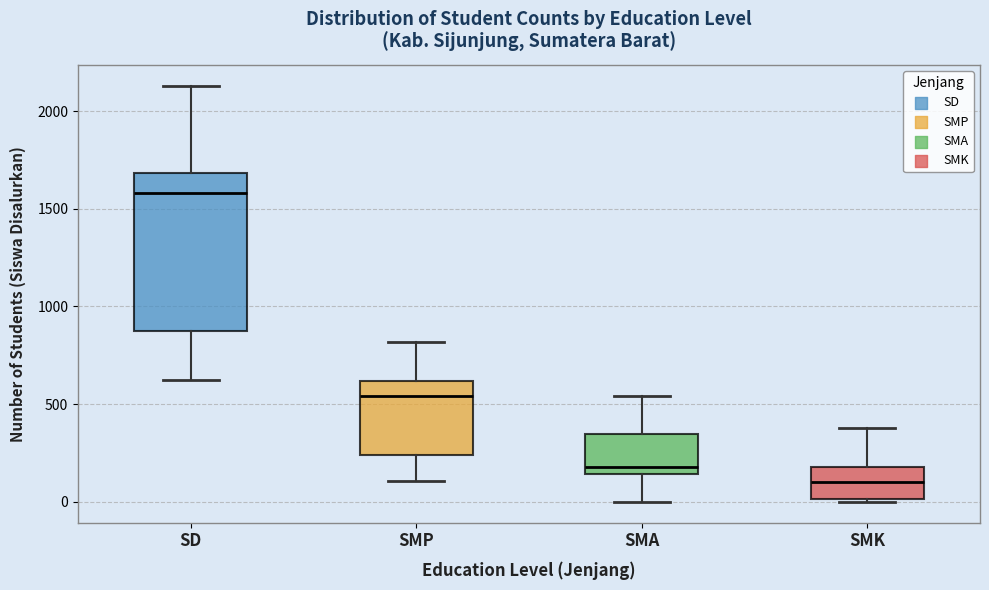

Reading left to right, transcribe this box plot: for each box, give where its median line is, the range the box spans, and where its two whiskers end, as read against the y-axis. The values are not printed on the chart, so give them approximately, as read against the axis.

SD: median 1600, box 900 to 1700, whiskers 600 to 2150
SMP: median 550, box 250 to 600, whiskers 100 to 800
SMA: median 200, box 150 to 350, whiskers 0 to 550
SMK: median 100, box 0 to 200, whiskers 0 (just below the box's lower edge) to 400